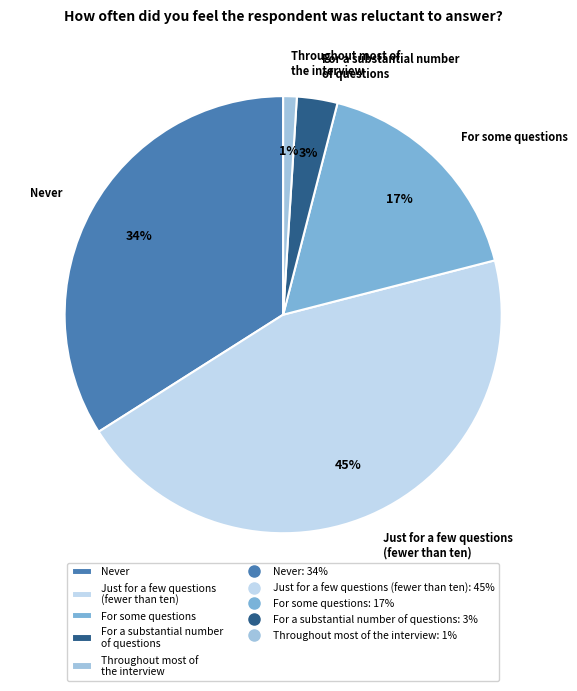

Count the number of slices in the pie.

5